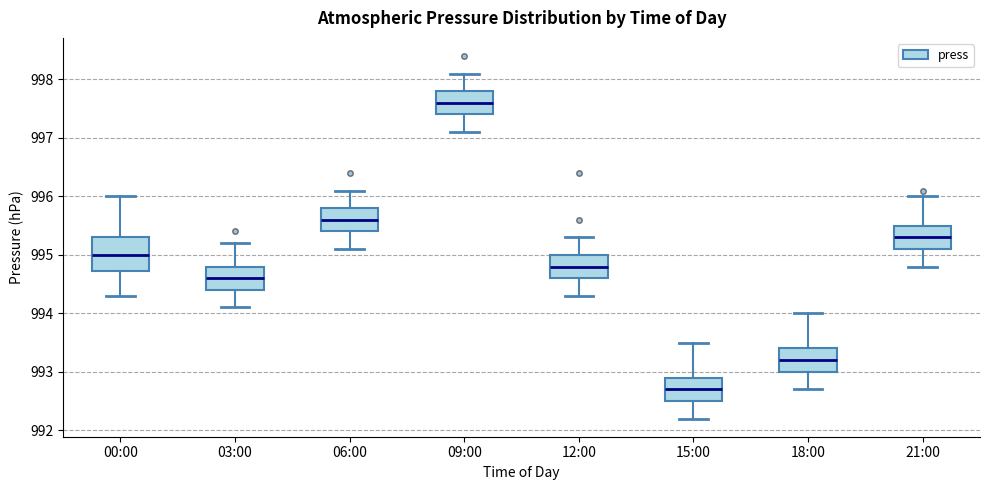

Comparing the boxes themselves (not the whiskers), which one is the tallest?

00:00